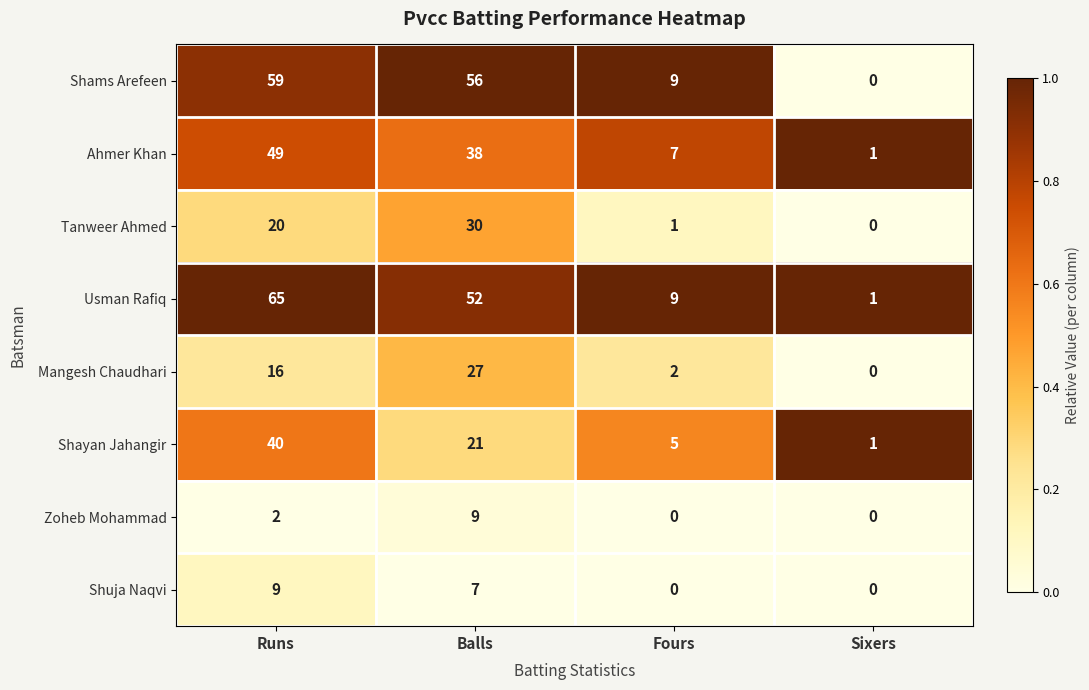

Rank the series at Balls from highest to lowest value.

Shams Arefeen, Usman Rafiq, Ahmer Khan, Tanweer Ahmed, Mangesh Chaudhari, Shayan Jahangir, Zoheb Mohammad, Shuja Naqvi